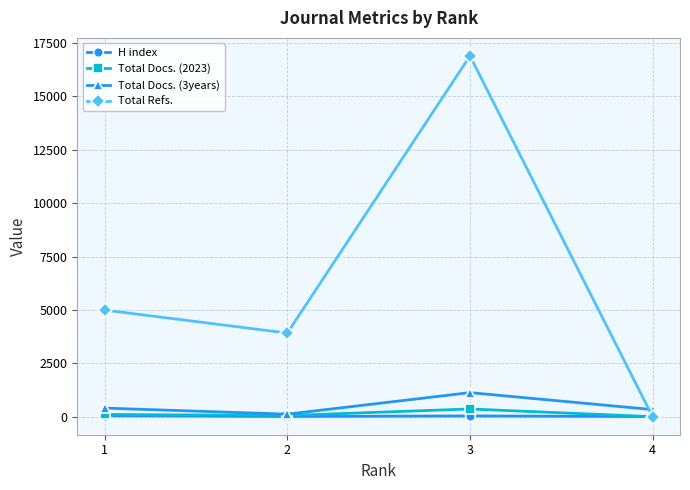

True or false: Total Docs. (3years) has more than 2 points higher than both neighbors.

False